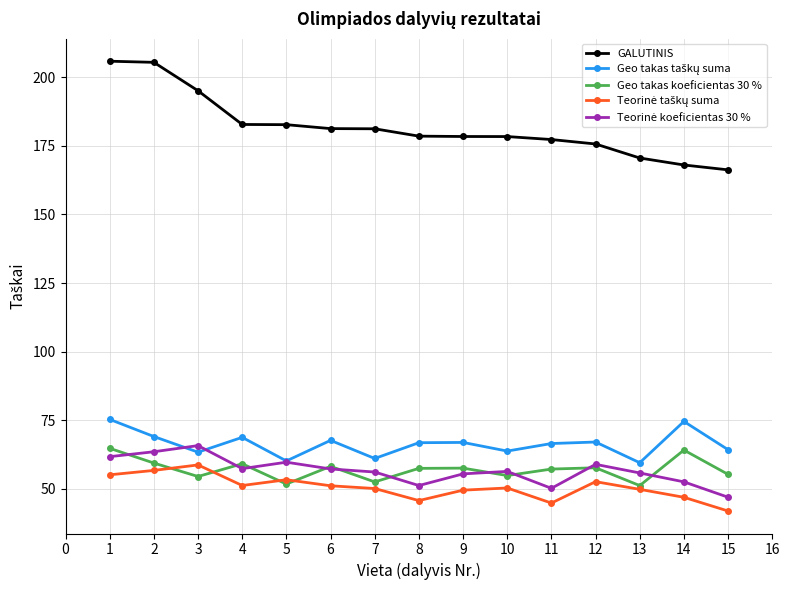

Where is the first local maximum for Geo takas koeficientas 30 %?

4